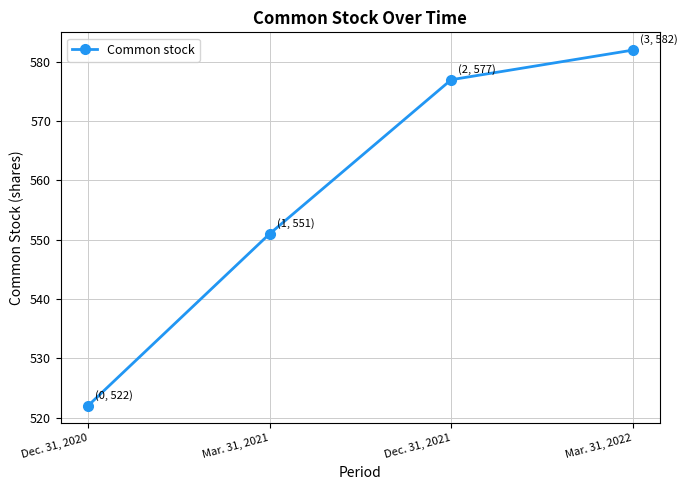

What is the greatest value displayed?

582